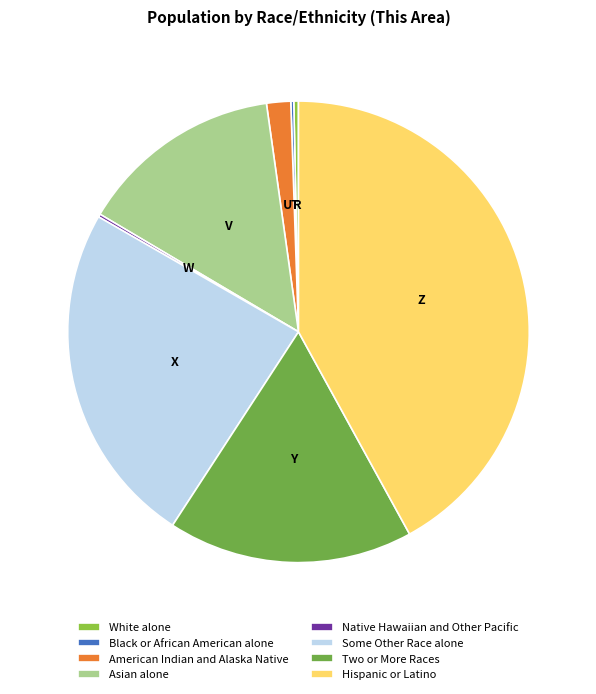

To the nearest percent, what percentage of the pie is Two or More Races?

17%